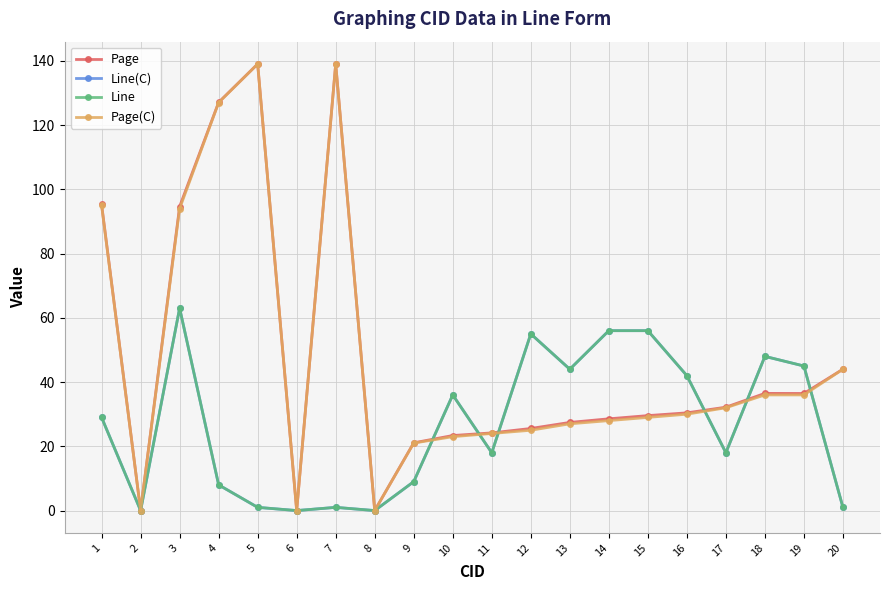

Is it true that Page equals 29.6 at 15?

True